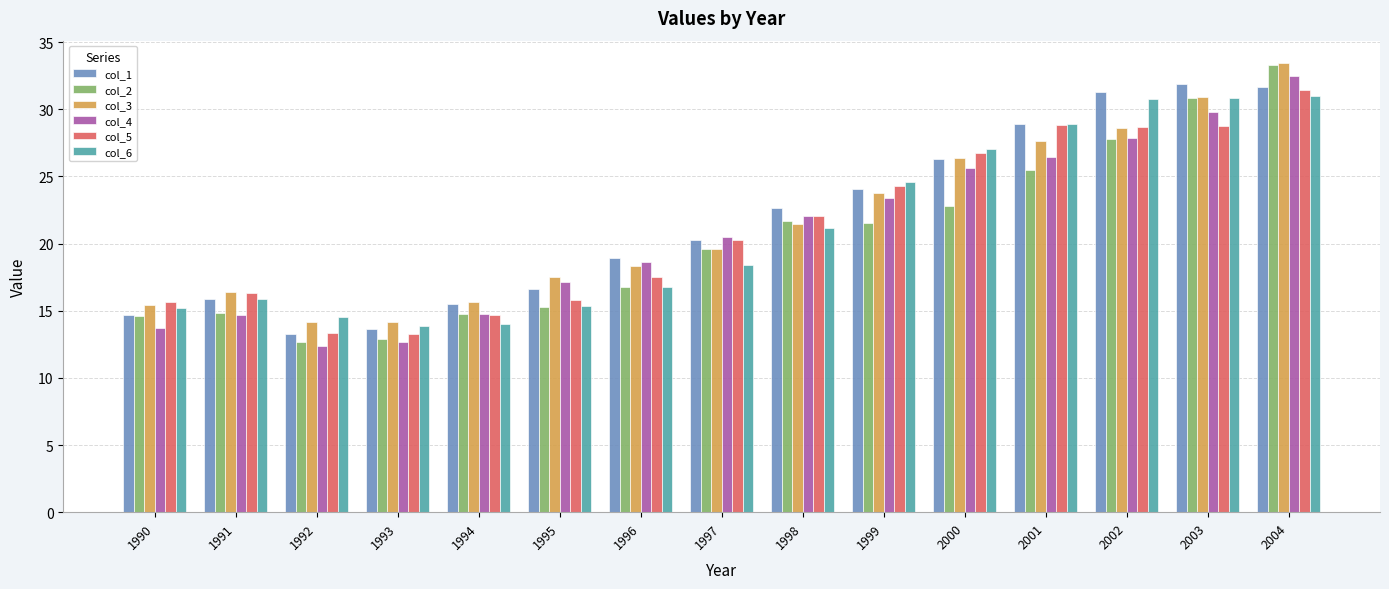

What is the average value of the col_4 series?

20.8